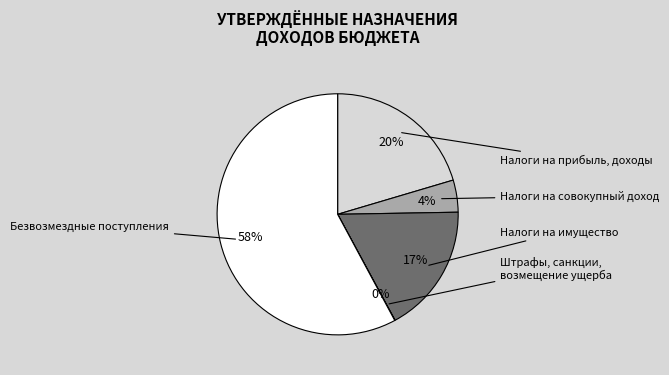

To the nearest percent, what is the average slice percentage?

20%